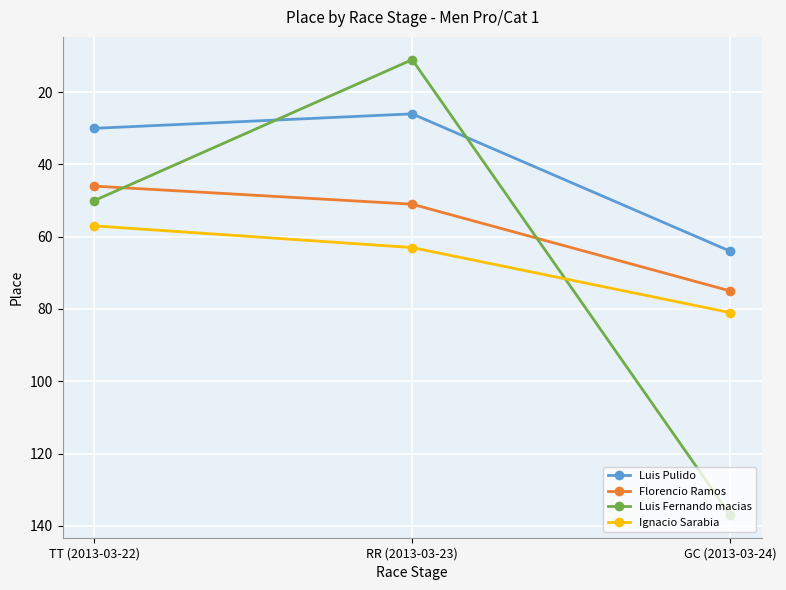

What is the sum of the Florencio Ramos values at RR (2013-03-23) and TT (2013-03-22)?

97